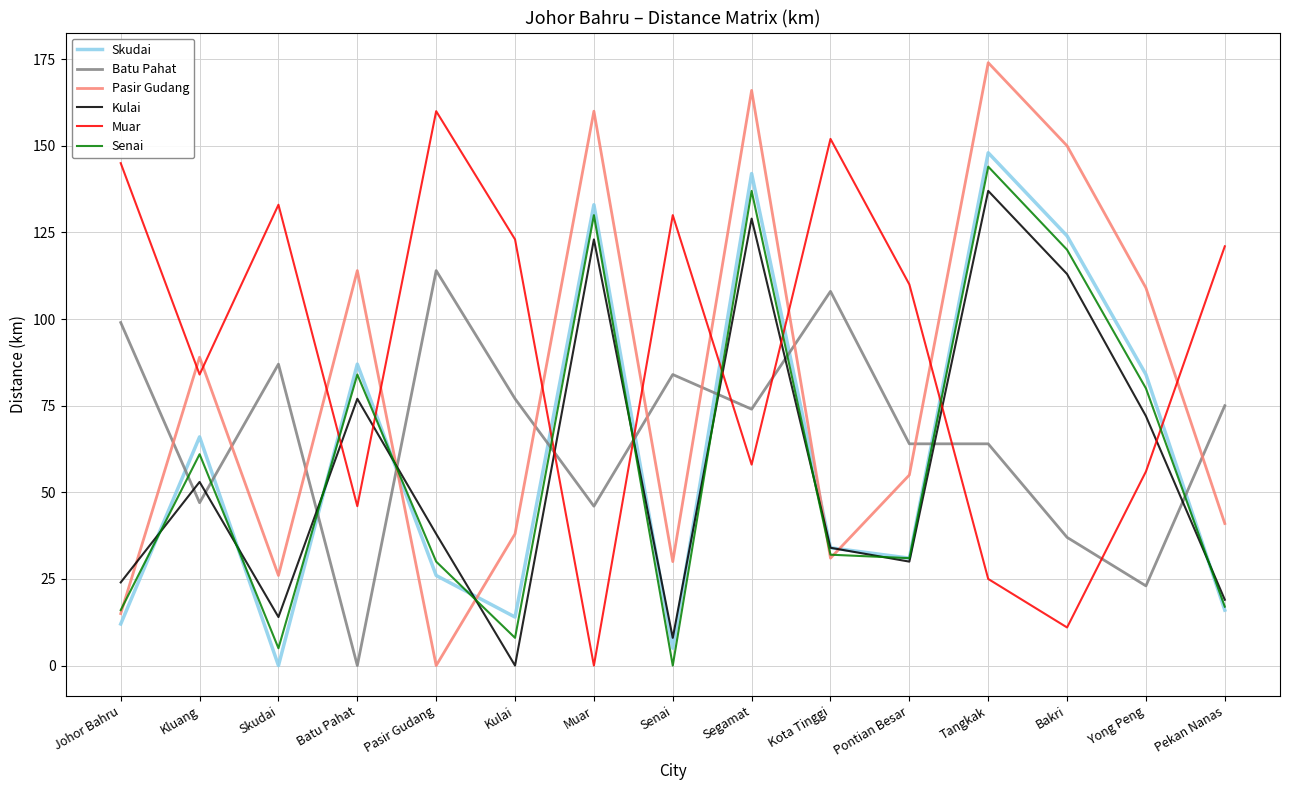

What is the difference between the highest and lowest values at Senai?

130